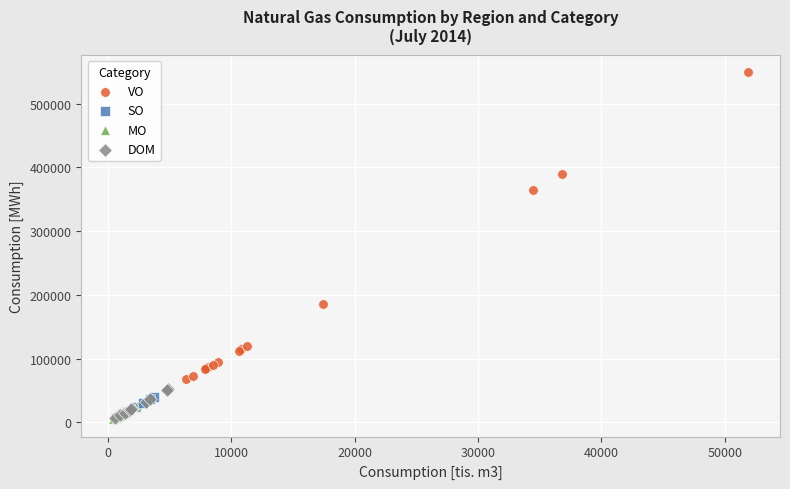

What are all the series names shown in the legend?

VO, SO, MO, DOM